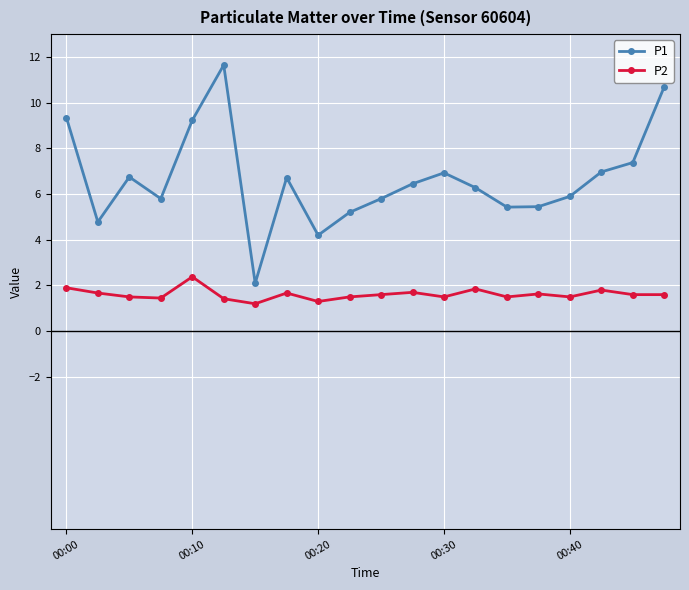

True or false: P1 has more than 0 points higher than both neighbors.

True